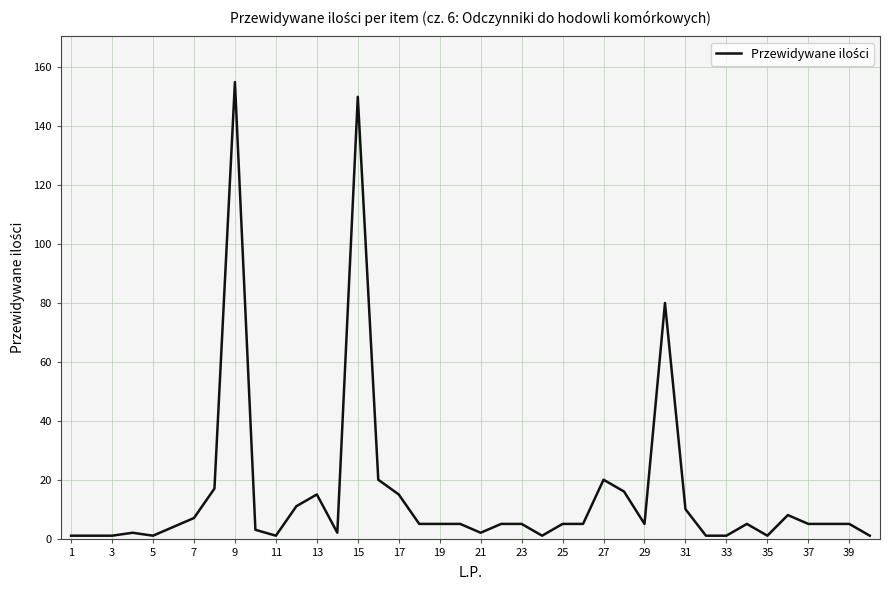

What is the greatest value displayed?

155